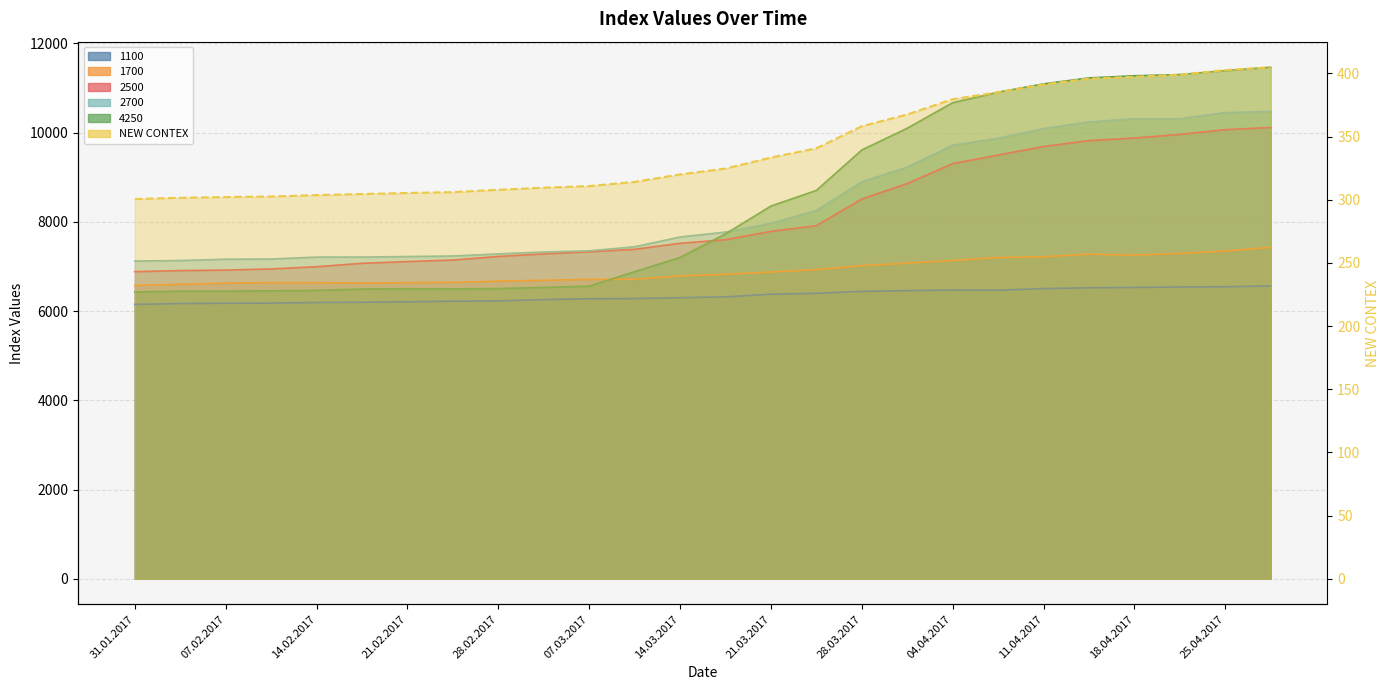

True or false: 4250 and 1100 cross at least once.

False